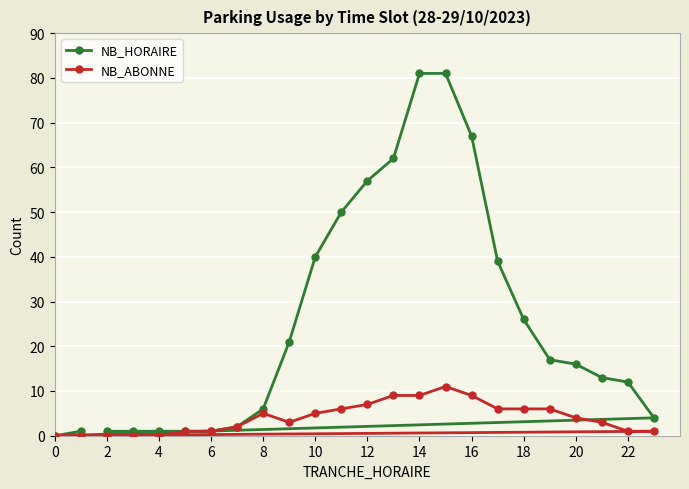

How many lines are shown in the chart?

2